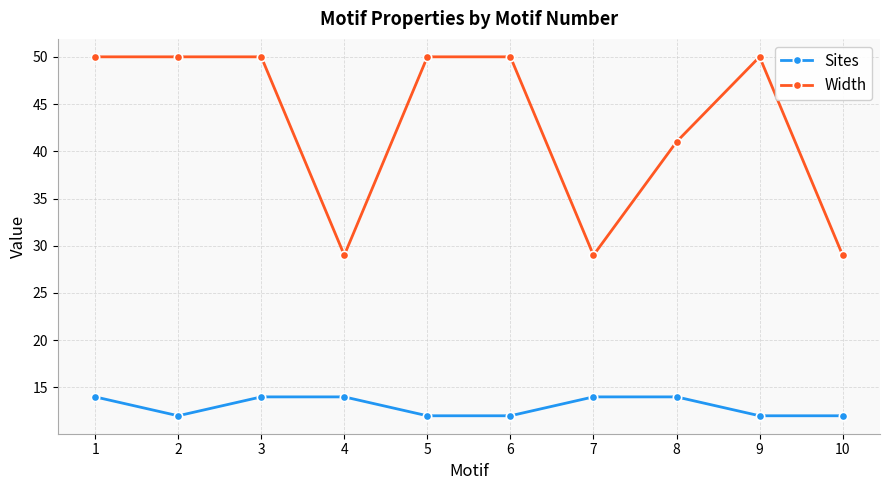

True or false: Sites and Width cross at least once.

False